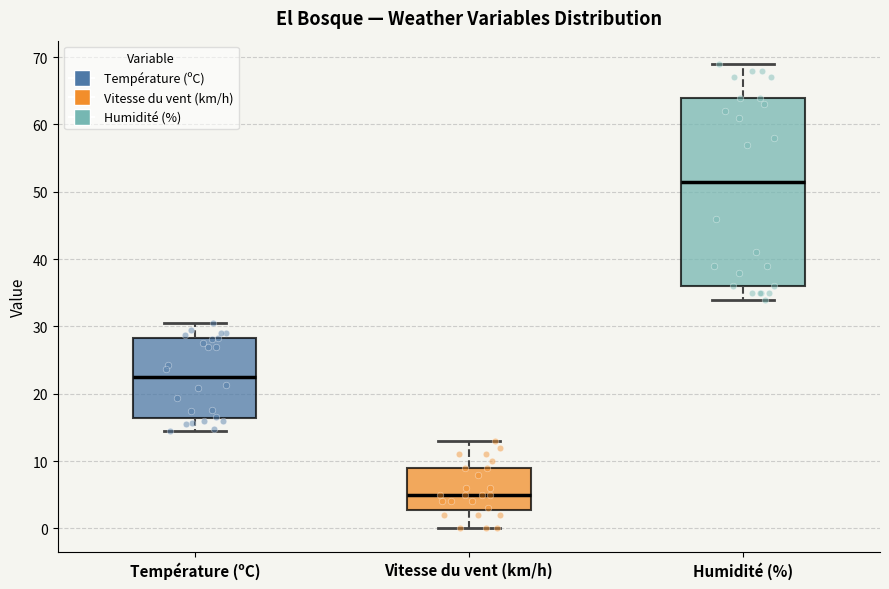

Which box has the lowest median line?

Vitesse du vent (km/h)